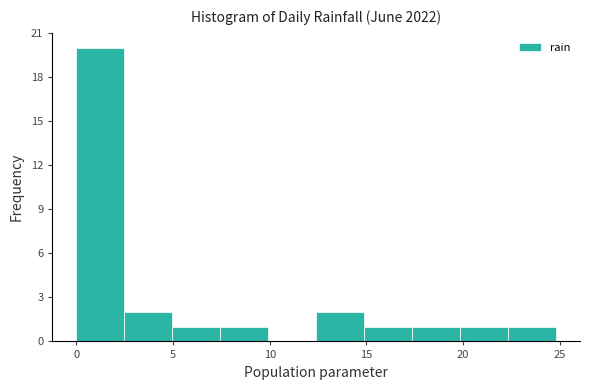

Reading left to right, transcribe this chart: for each bar, give the range it covers on the x-axis and its height. Neither the bar edges nor the heights are printed on the chart, so give them approximately, as read against the axes.

0.0 to 2.5: 20
2.5 to 5.0: 2
5.0 to 7.5: 1
7.5 to 10.0: 1
10.0 to 12.5: 0
12.5 to 15.0: 2
15.0 to 17.5: 1
17.5 to 20.0: 1
20.0 to 22.5: 1
22.5 to 25.0: 1